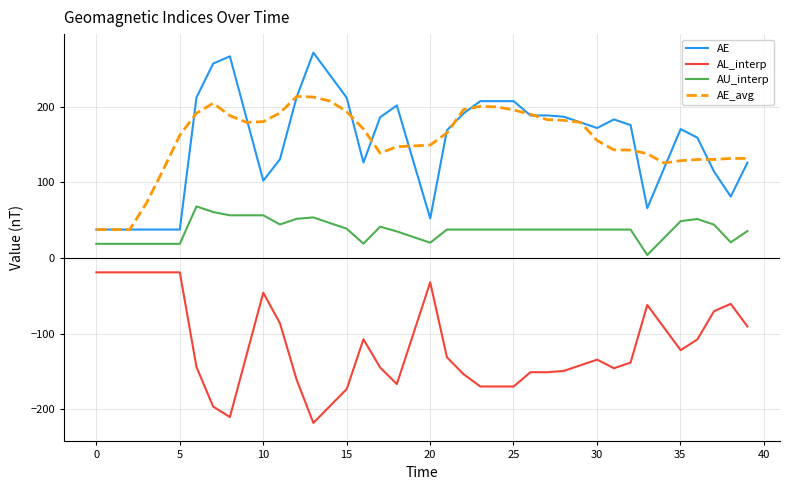

What is the smallest value displayed?

-218.0